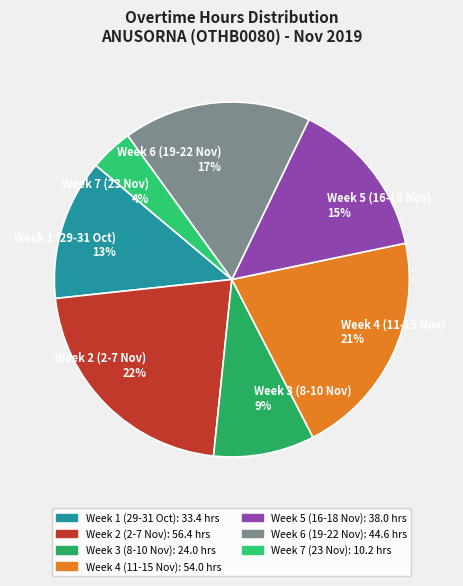

The Week 6 (19-22 Nov) 17% slice represents 17% of the pie. True or false?

True